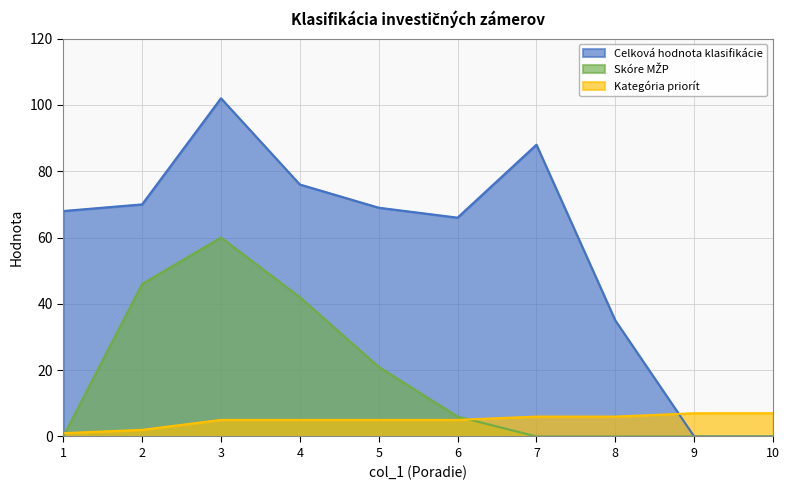

What value does the Celková hodnota klasifikácie series have at 6, to the nearest 5?

65